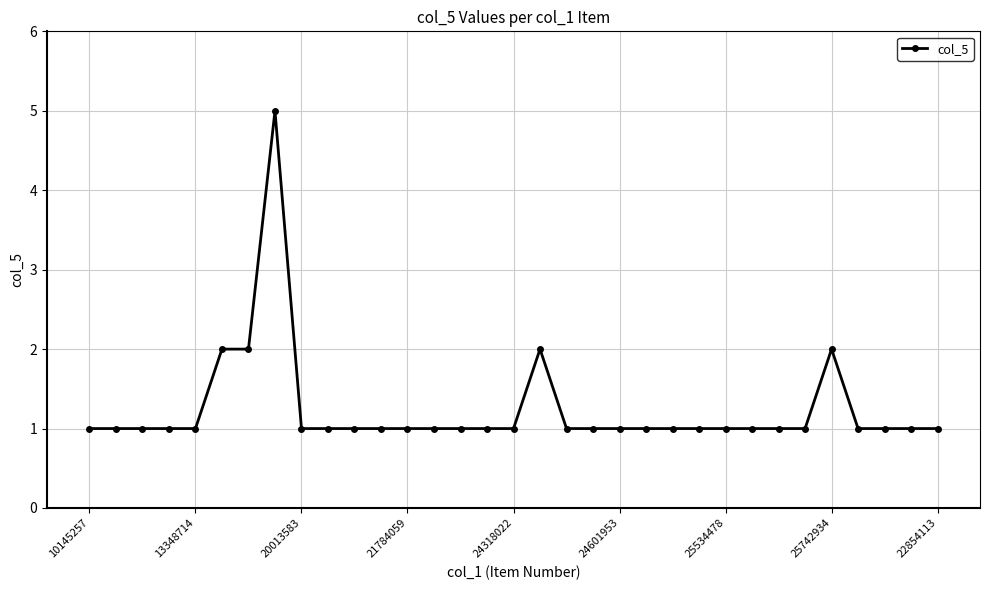

How many lines are shown in the chart?

1